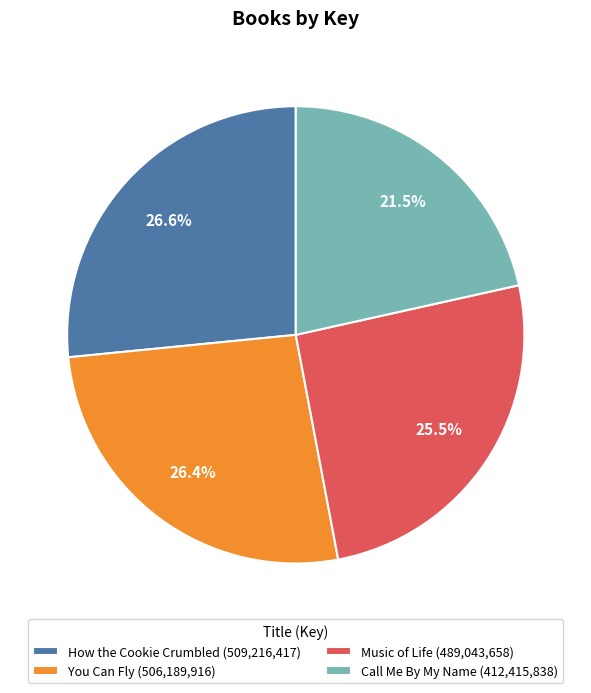

Approximately how many times larger is the value at Call Me By My Name (412,415,838) compared to You Can Fly (506,189,916)?

0.8